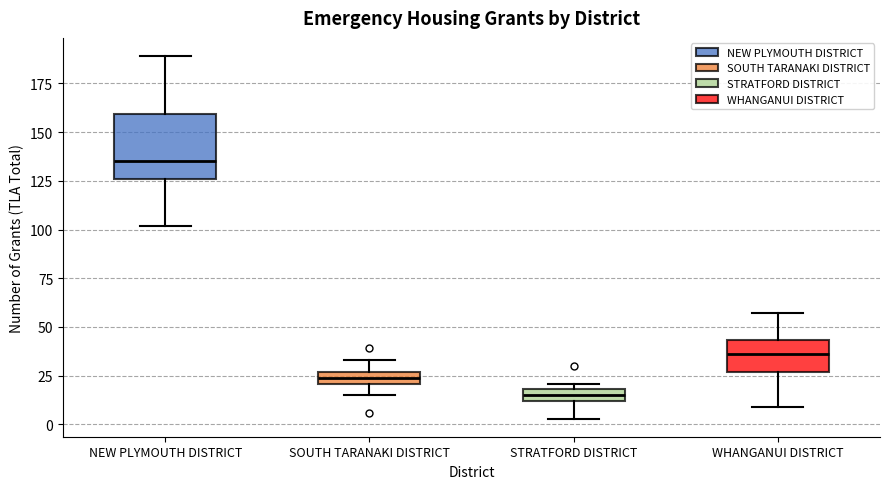

Where does the lower whisker of the box for SOUTH TARANAKI DISTRICT end on the y-axis? The values are not printed on the chart, so give them approximately, as read against the axis.

15